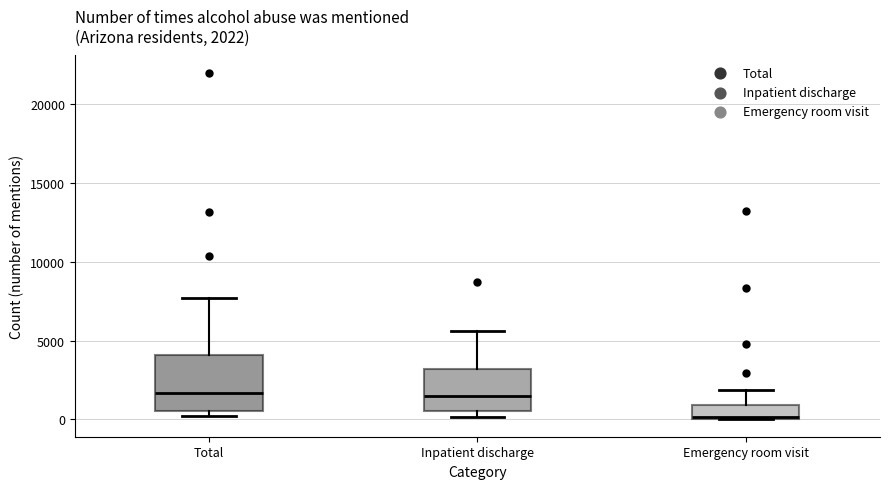

Which box is the tallest, from its lower edge to its upper edge?

Total